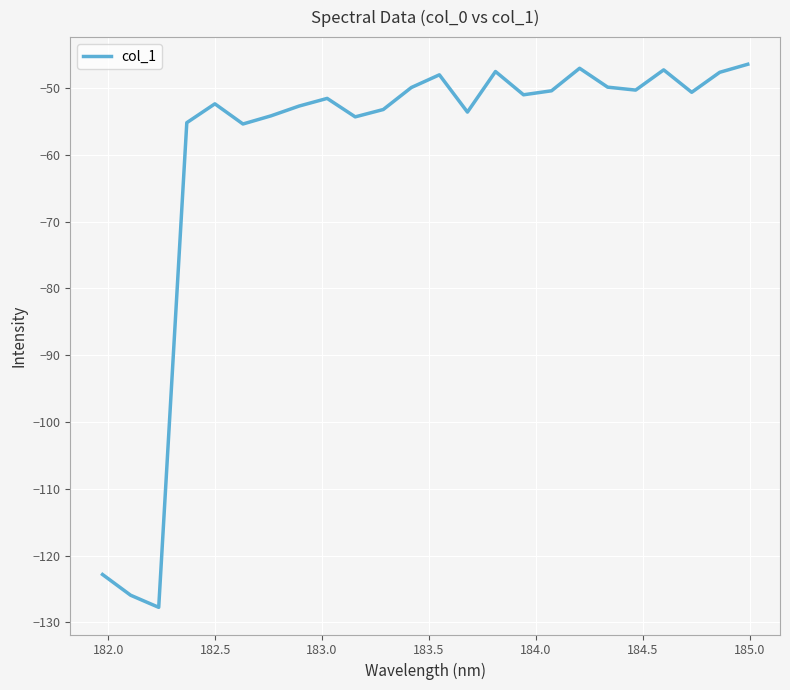

What is the greatest value displayed?

-46.4